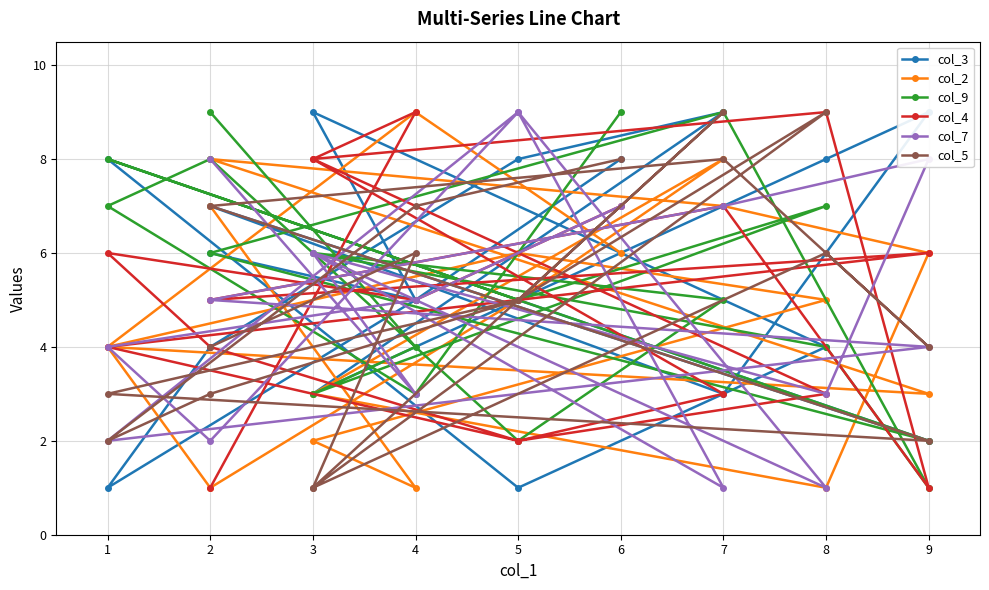

Where is col_9 nearest to the value 5?

5